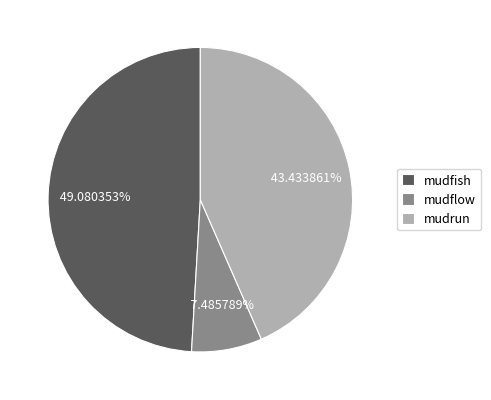

Is there any slice that represents more than half of the pie?

No